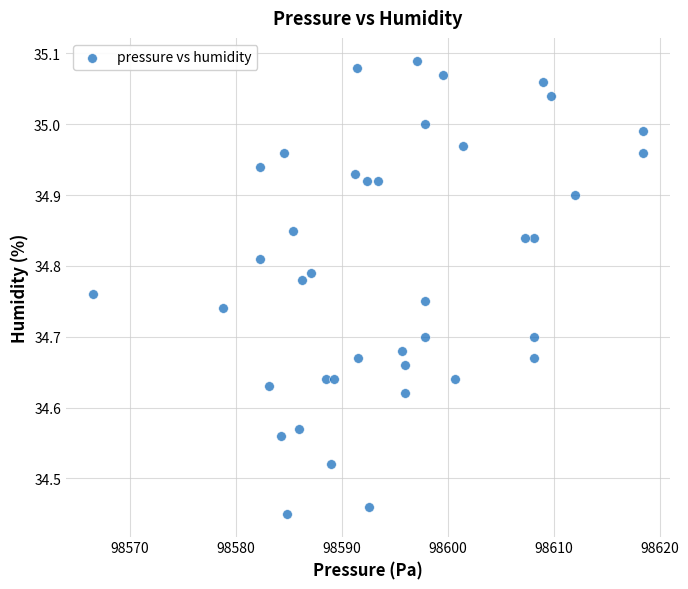

What is the range of Y values (max minus min)?

0.6